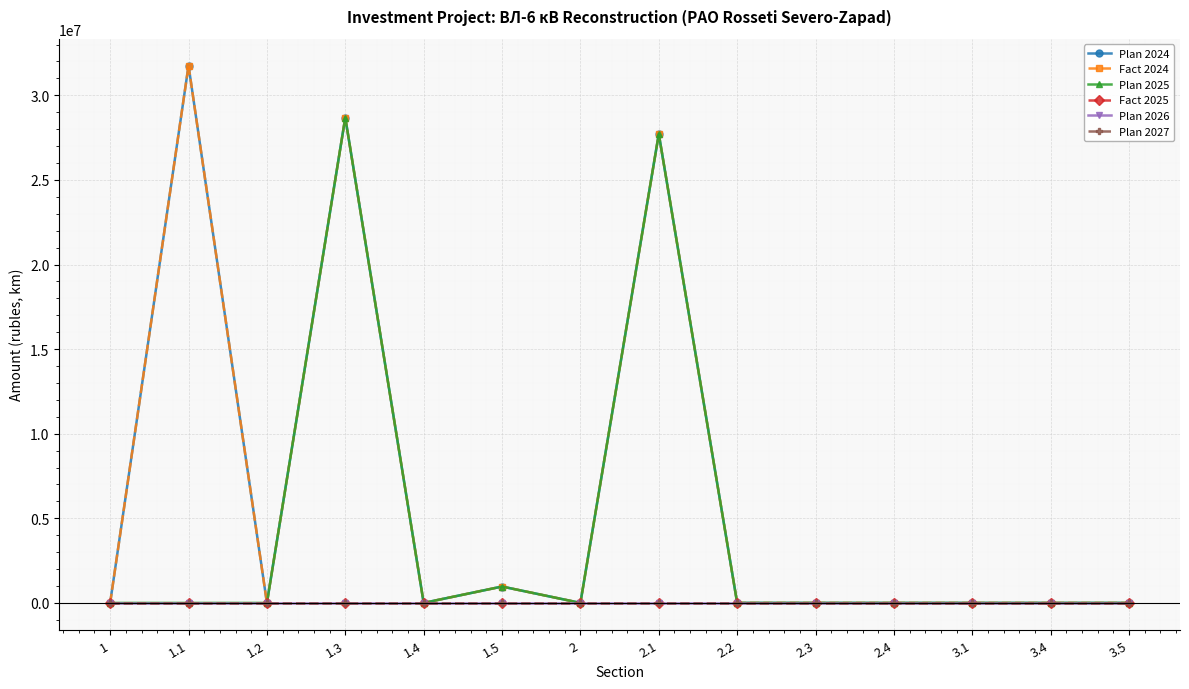

Reading right to left, list all the values displayed in this chart.

Plan 2024: 0	0	120	0	0	0	27717787	0	967664	0	28685451	0	31757187	0
Fact 2024: 0	0	120	0	0	0	27717787	0	967664	0	28685451	0	31757187	0
Plan 2025: 0	0	120	0	0	0	27717787	0	967664	0	28685451	0	0	0
Fact 2025: 0	0	0	0	0	0	0	0	0	0	0	0	0	0
Plan 2026: 0	0	0	0	0	0	0	0	0	0	0	0	0	0
Plan 2027: 0	0	0	0	0	0	0	0	0	0	0	0	0	0